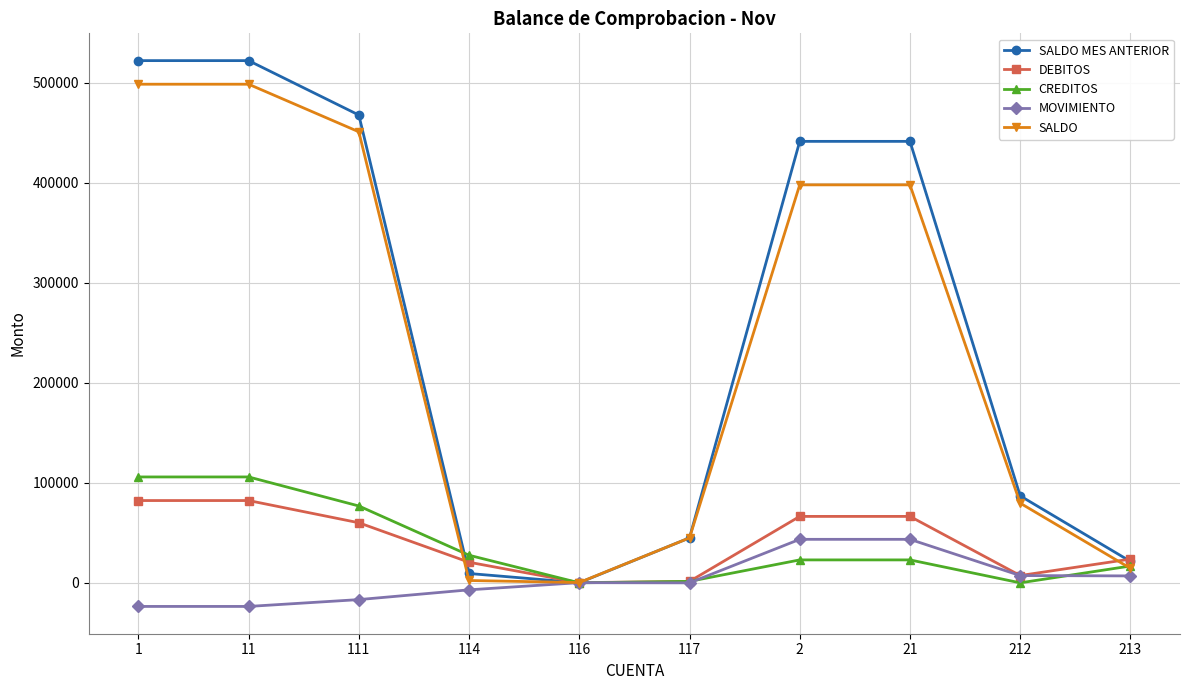

What is the label of the 9th point from the left?

212